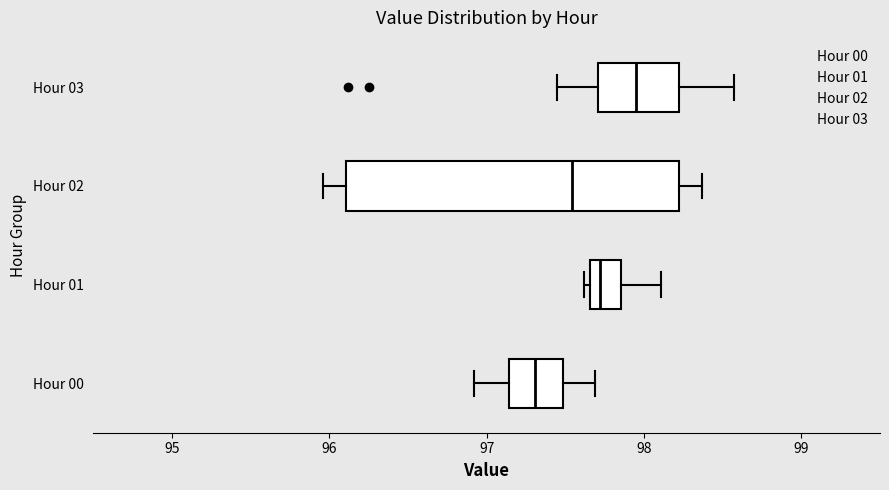

Comparing the boxes themselves (not the whiskers), which one is the widest?

Hour 02